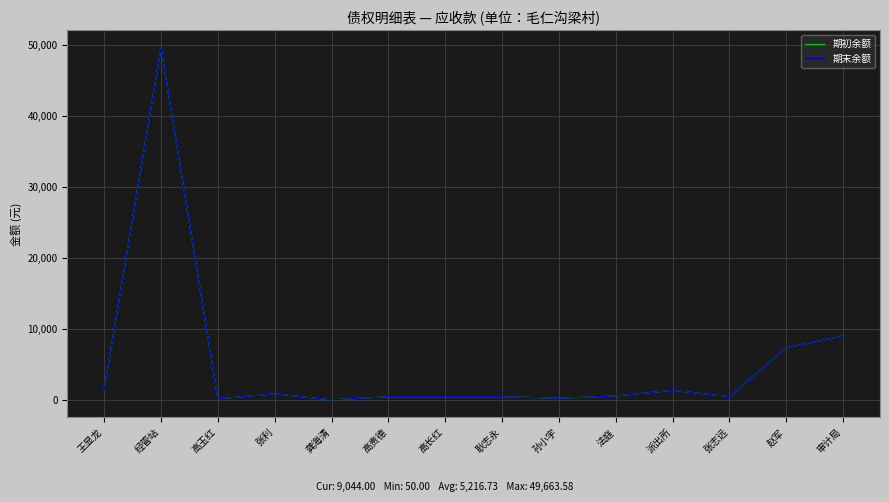

At which category is the sum across all series the highest?

经管站